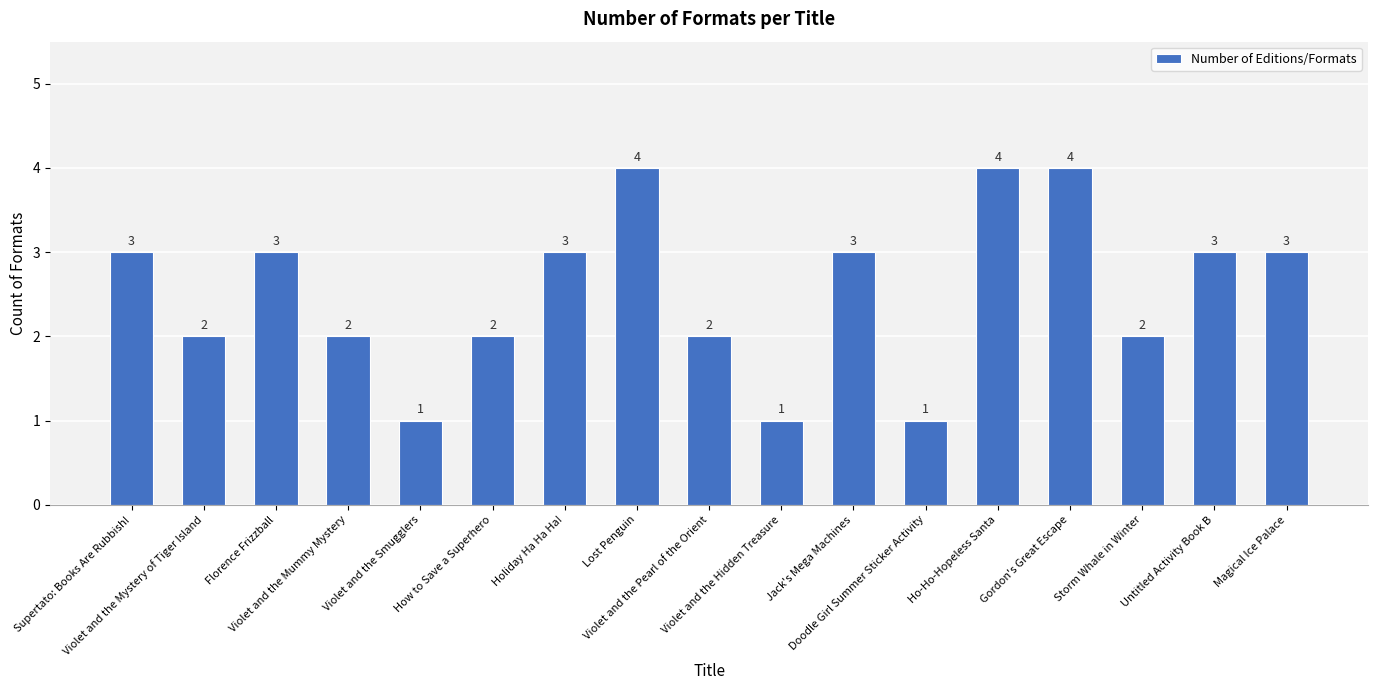

Which has a higher value, Storm Whale in Winter or Violet and the Smugglers?

Storm Whale in Winter